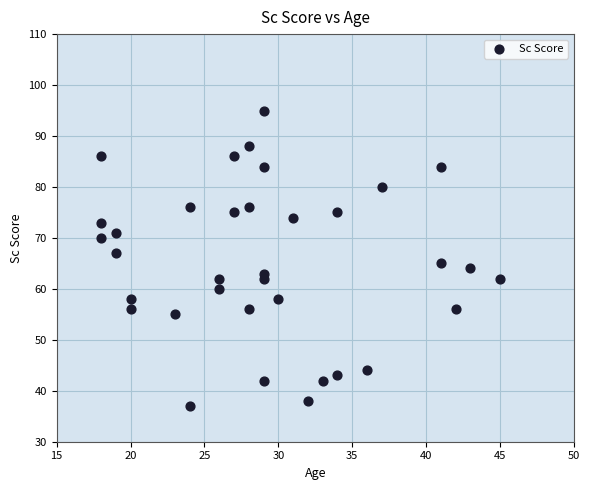

What is the range of Y values (max minus min)?

58